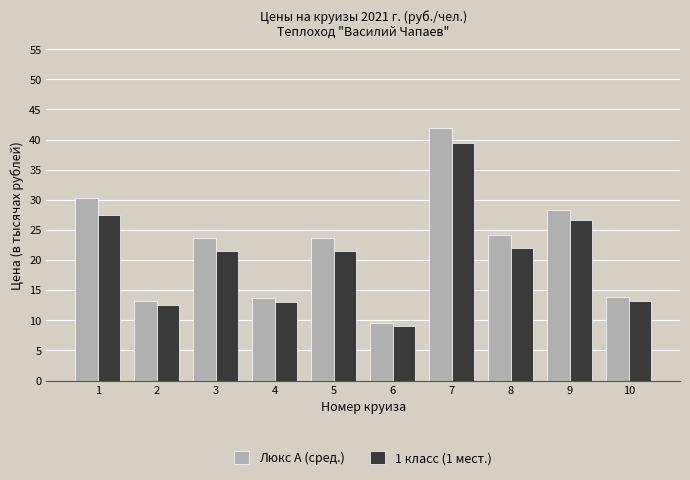

Rank the series at 5 from lowest to highest value.

1 класс (1 мест.), Люкс А (сред.)